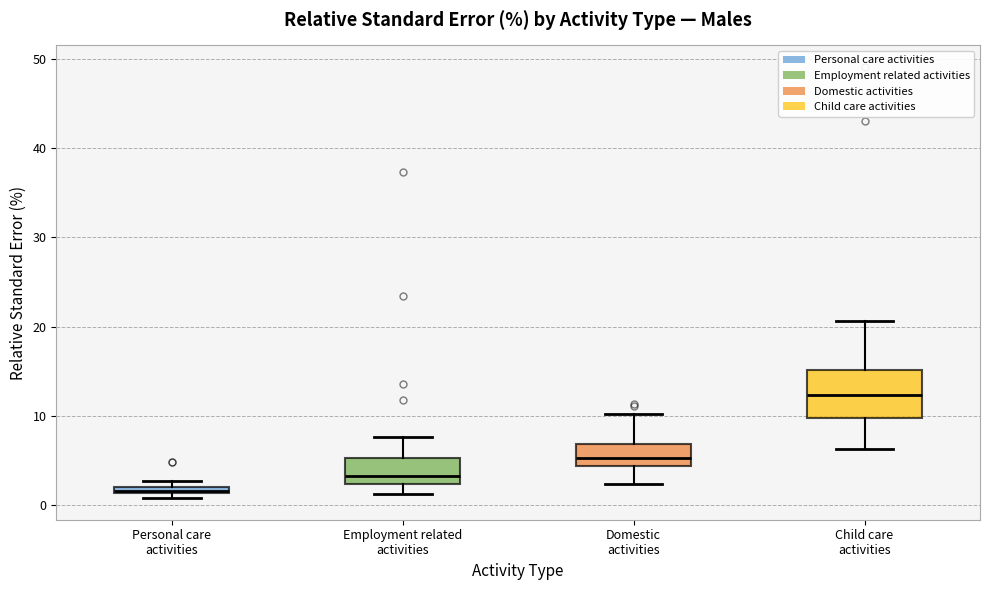

Comparing the boxes themselves (not the whiskers), which one is the tallest?

Child care activities